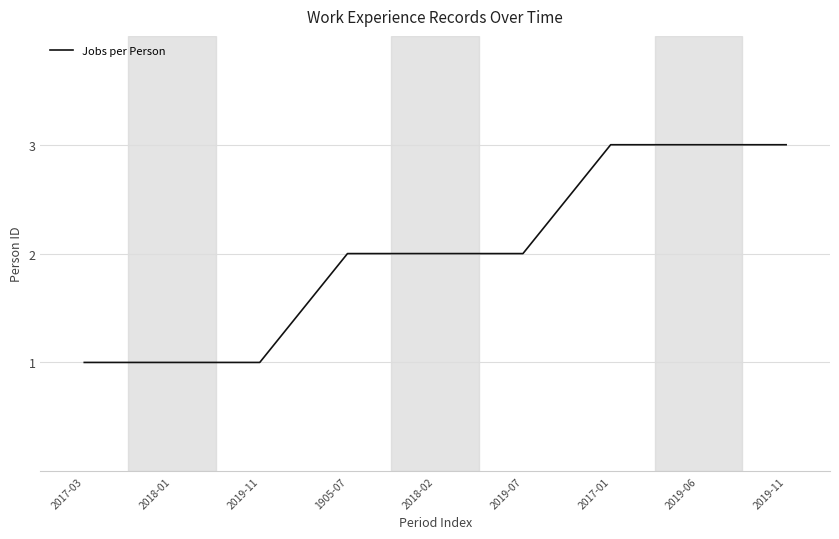

What is the greatest value displayed?

3